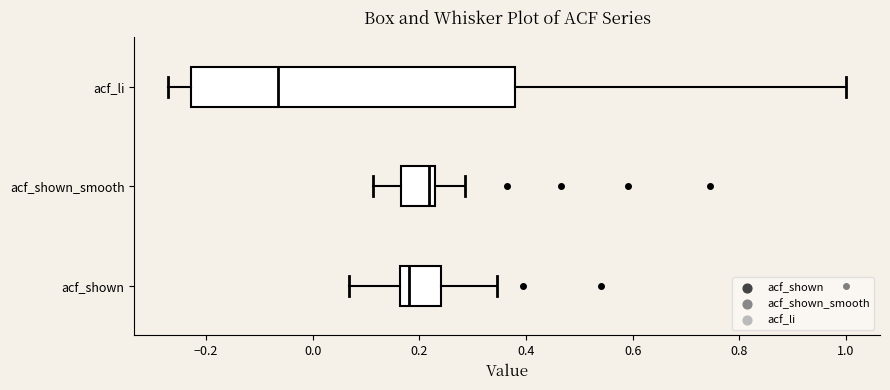

Reading bottom to top, transcribe this box plot: for each box, give where its median line is, the range the box spans, and where its two whiskers end, as read against the x-axis. The values are not printed on the chart, so give them approximately, as read against the axis.

acf_shown: median 0.18, box 0.16 to 0.24, whiskers 0.06 to 0.34
acf_shown_smooth: median 0.22 (just left of the box's right edge), box 0.16 to 0.22, whiskers 0.12 to 0.28
acf_li: median -0.06, box -0.22 to 0.38, whiskers -0.28 to 1.00